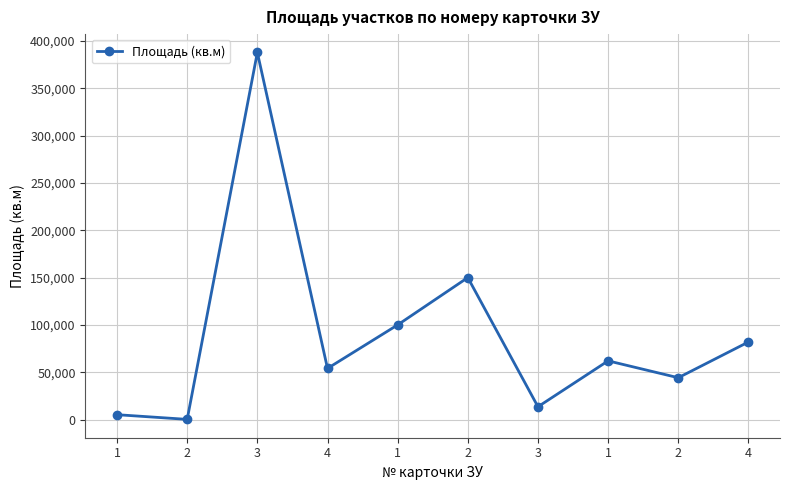

What is the label of the 8th point from the left?

1